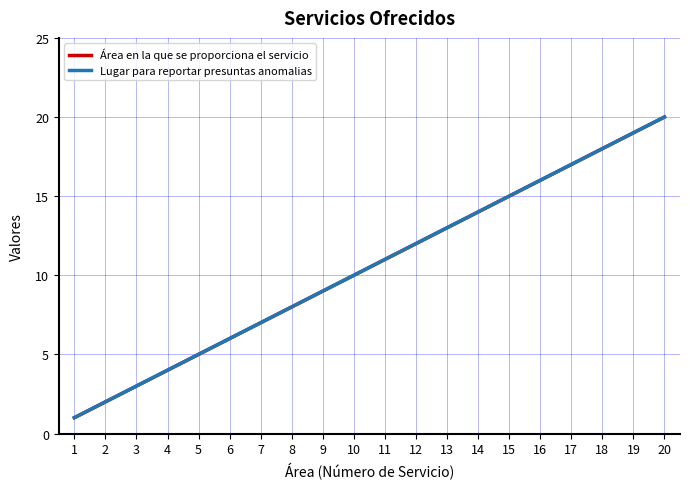

Which series has the largest total across all categories?

Área en la que se proporciona el servicio